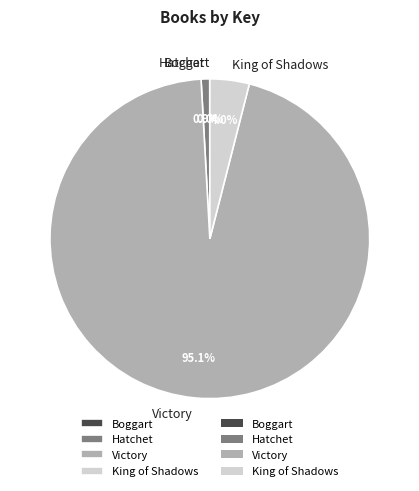

What percentage is NOT represented by Hatchet?

99.1%